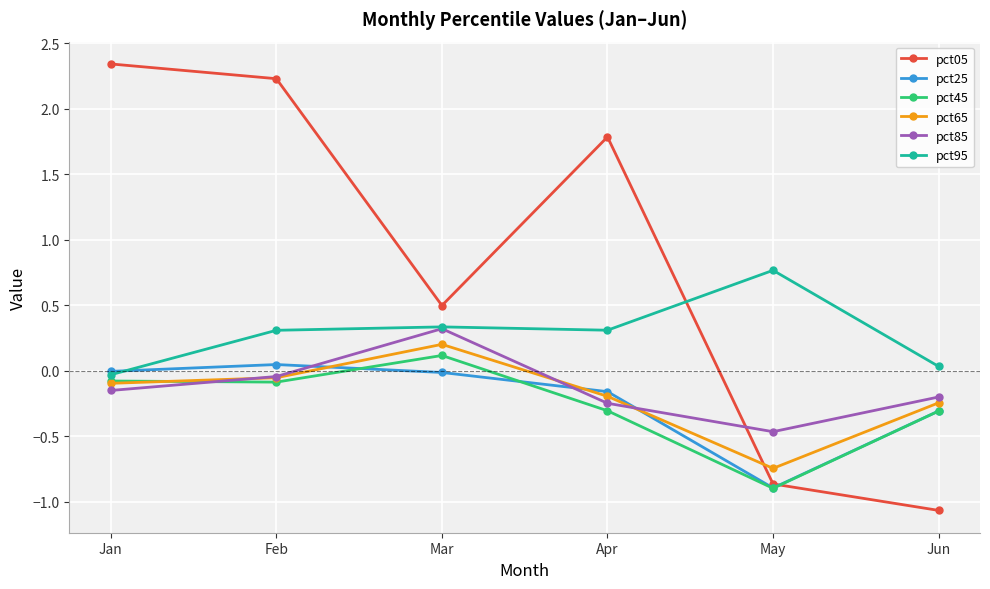

At how many categories does at least one series exceed 0?

6